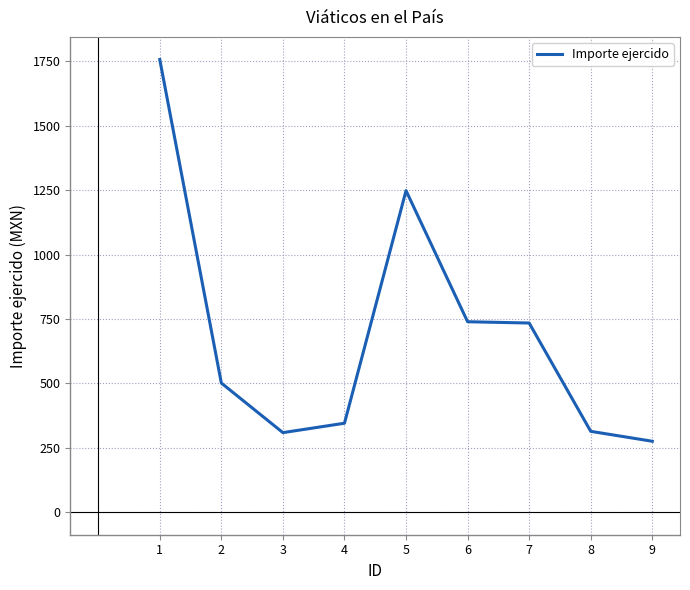

Which category has the highest value across all series?

1